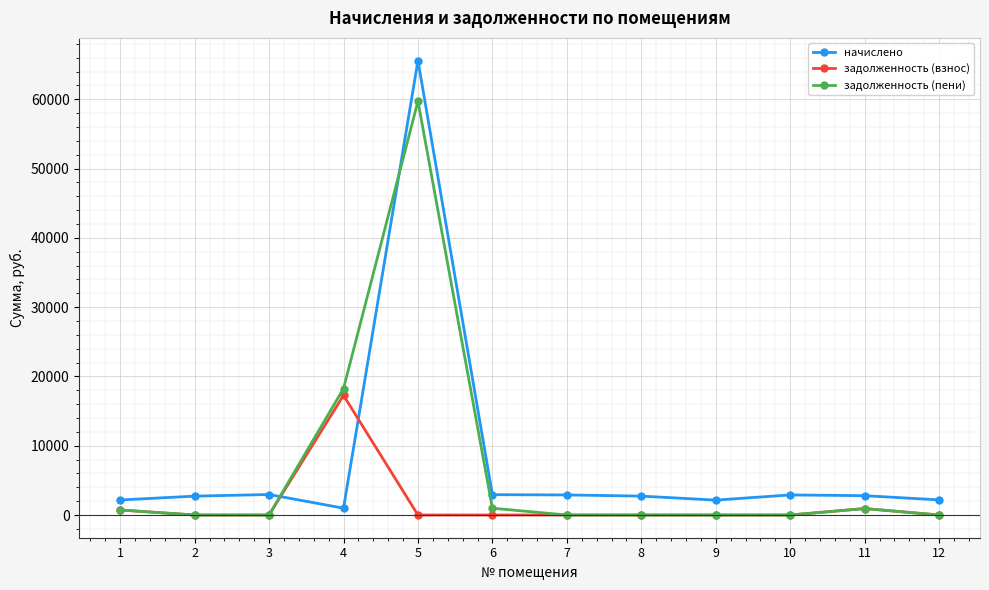

Where do начислено and задолженность (пени) first cross each other?

3 and 4